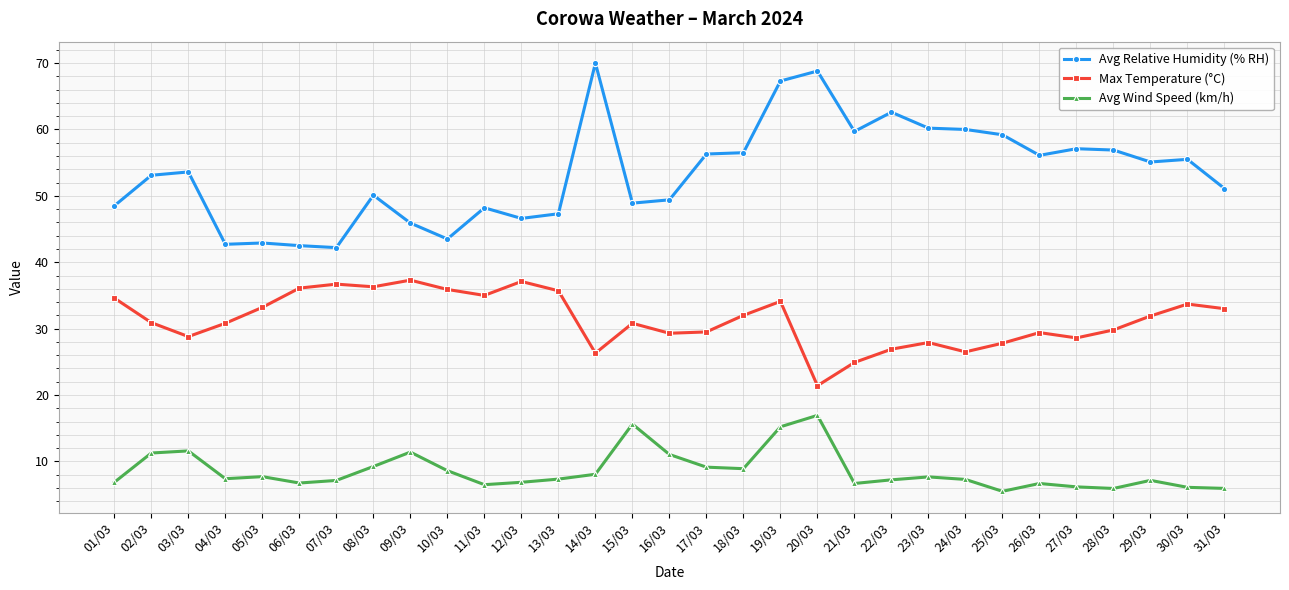

At which category is the sum across all series the highest?

19/03